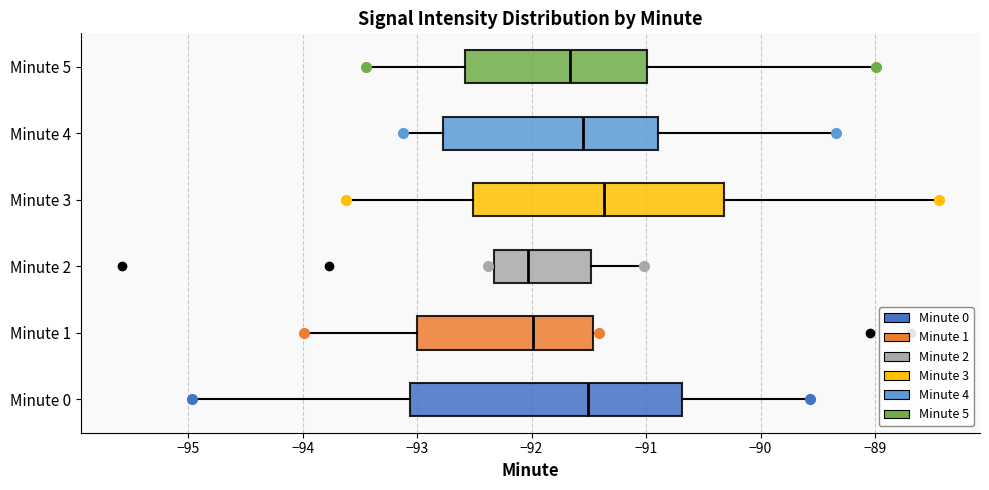

Which box is the widest, from its left edge to its right edge?

Minute 0